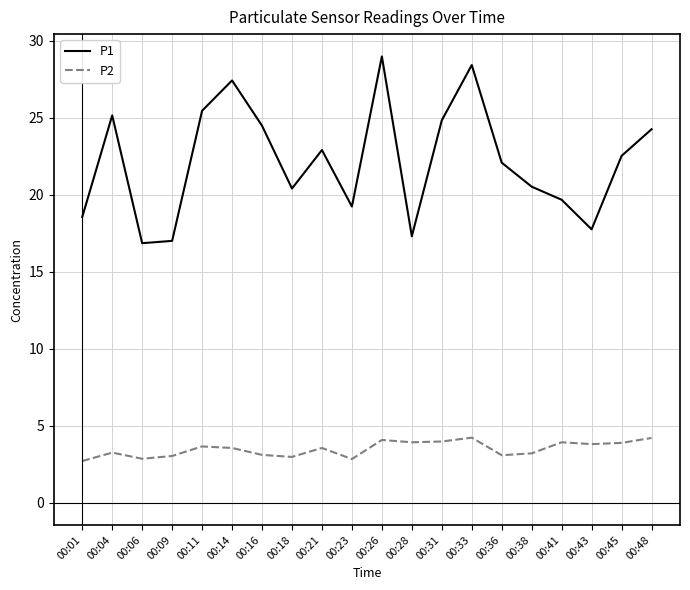

Rank the series at 00:36 from lowest to highest value.

P2, P1